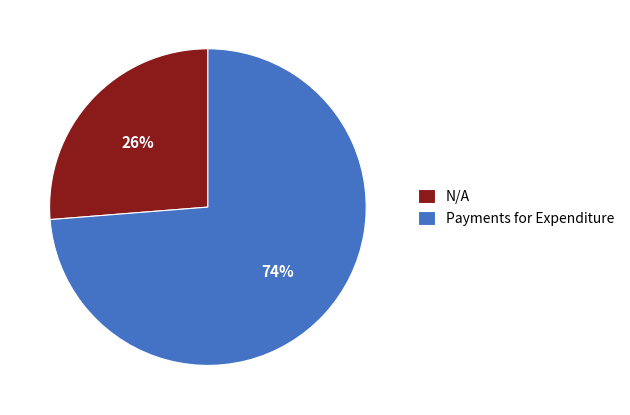

Which has a higher value, N/A or Payments for Expenditure?

Payments for Expenditure